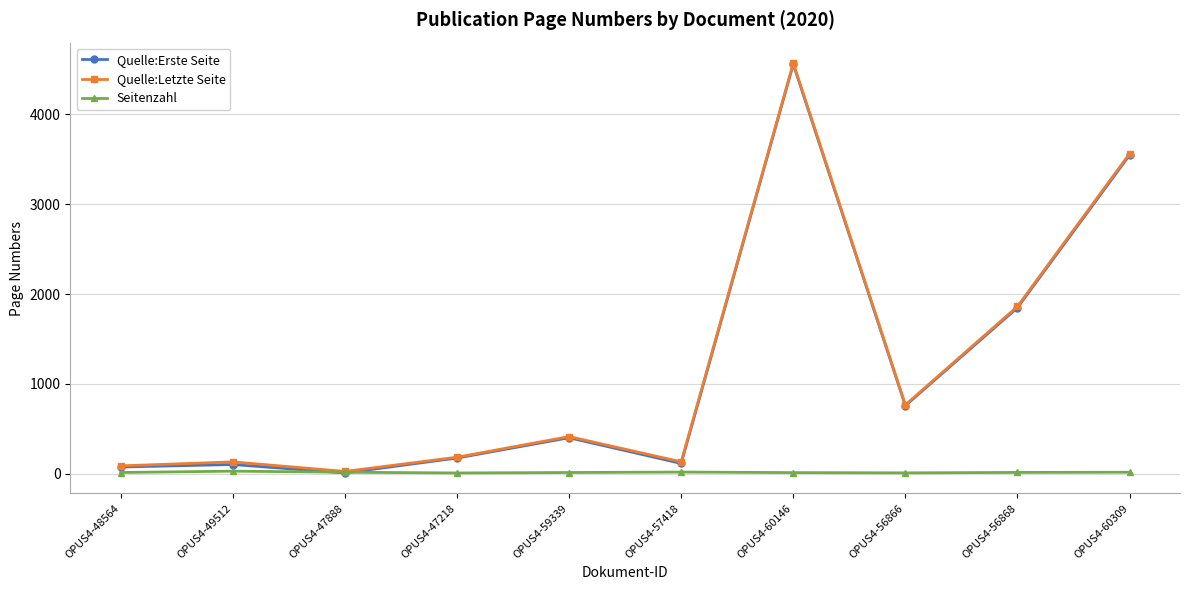

How many categories are shown in the chart?

10